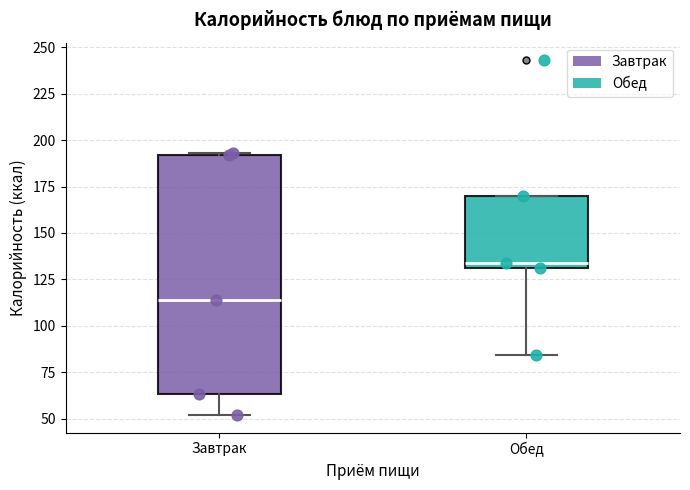

Comparing the boxes themselves (not the whiskers), which one is the tallest?

Завтрак